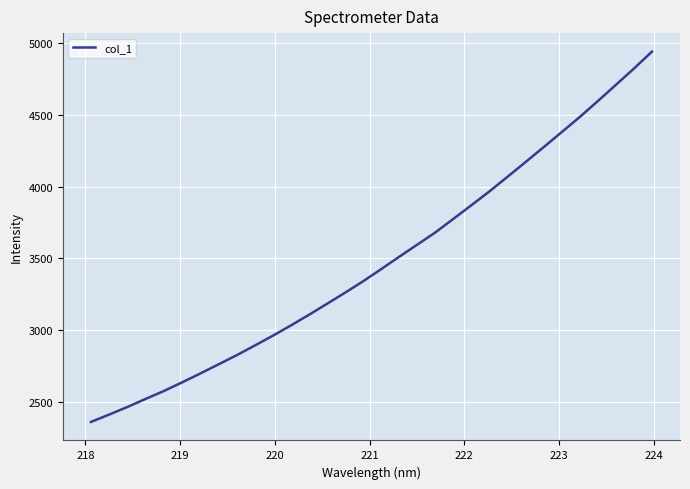

Does the chart have visible grid lines?

Yes